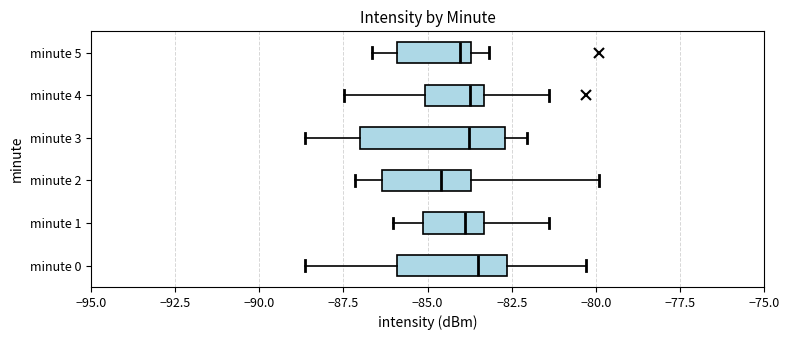

Where does the right whisker of the box for minute 3 end on the x-axis? The values are not printed on the chart, so give them approximately, as read against the axis.

-82.0